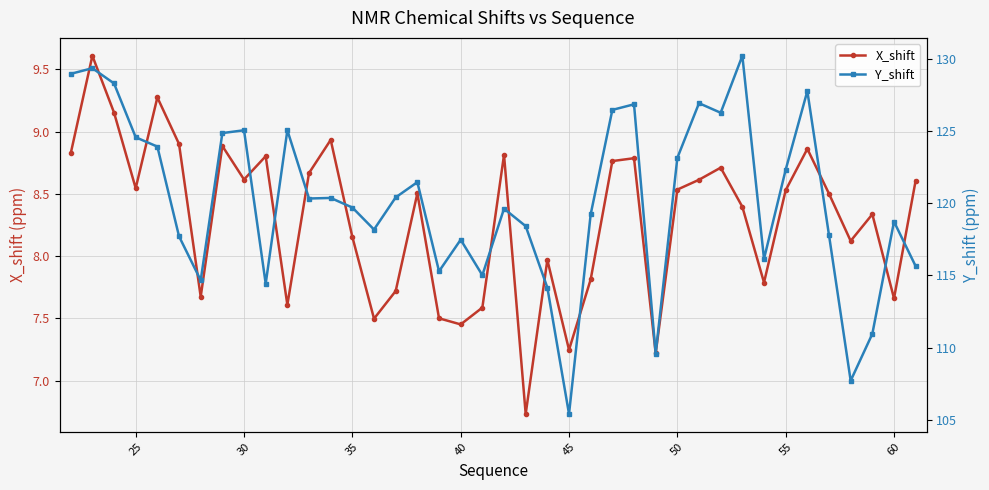

The X_shift series shows 8.6 at 30. True or false?

True